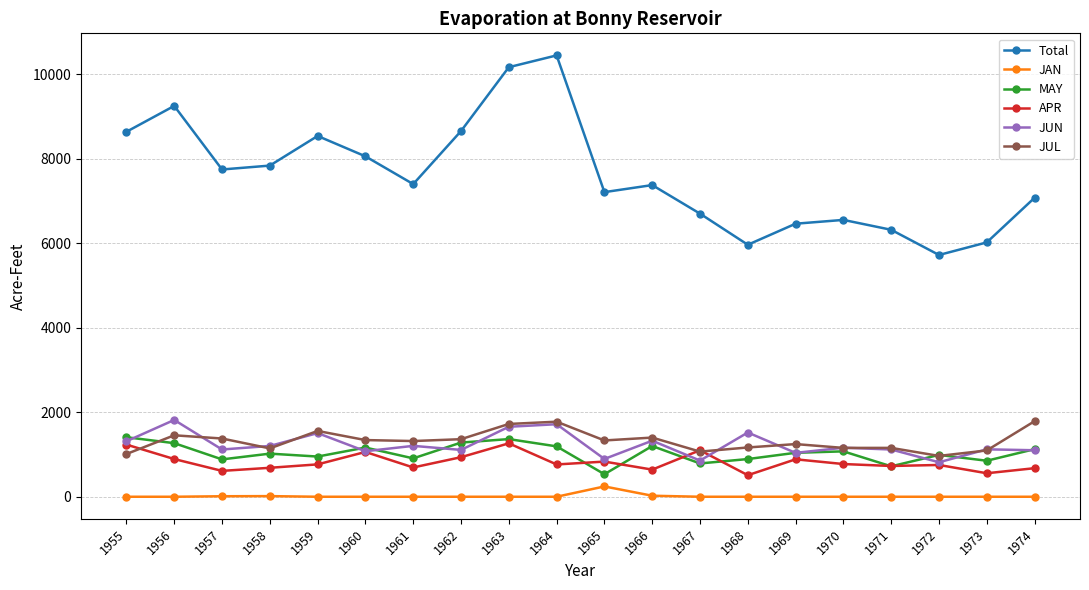

Which series has the largest total across all categories?

Total